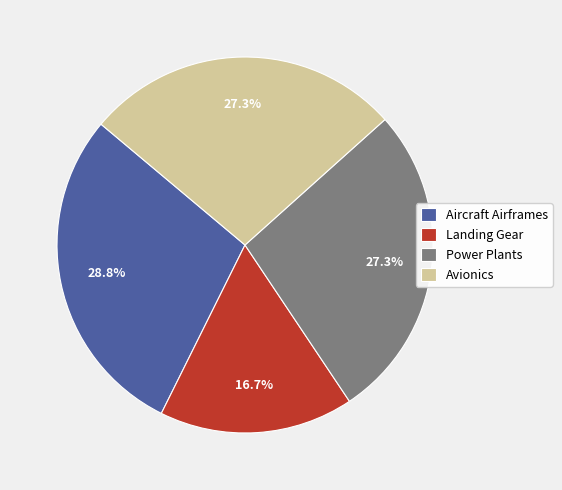

Which category has the biggest portion of the pie?

Aircraft Airframes